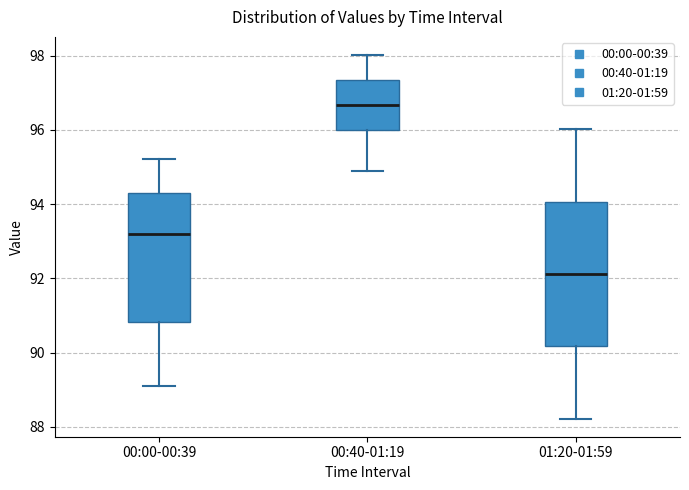

Comparing the boxes themselves (not the whiskers), which one is the tallest?

01:20-01:59